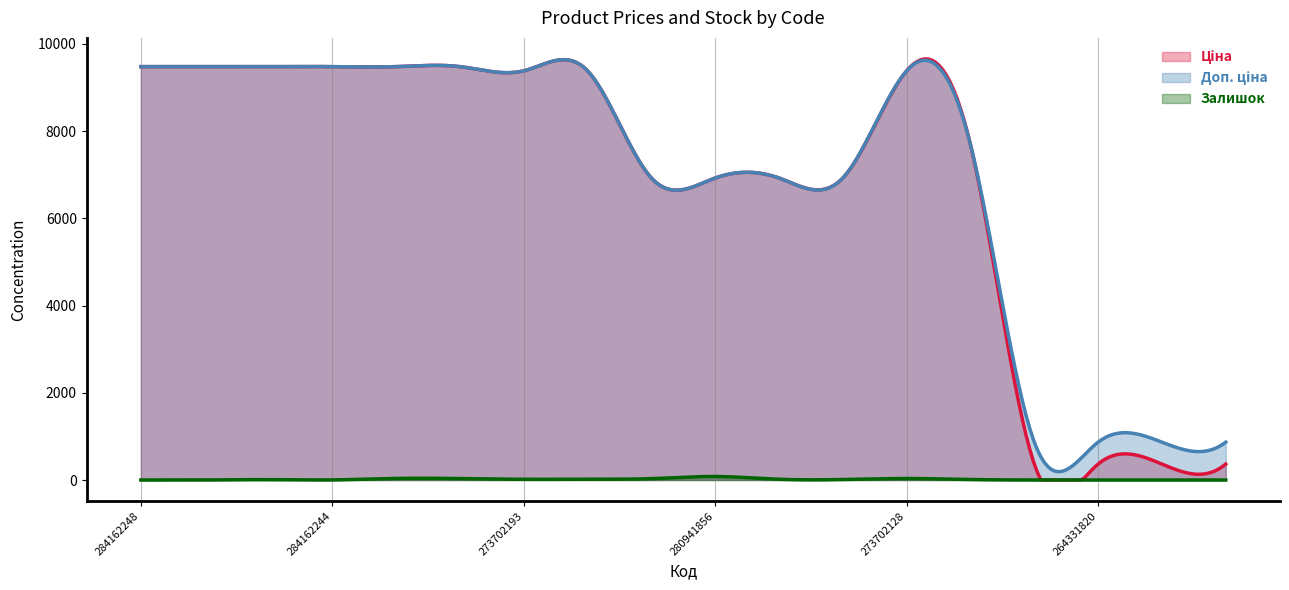

At which category does Залишок reach its first local valley?

284162244